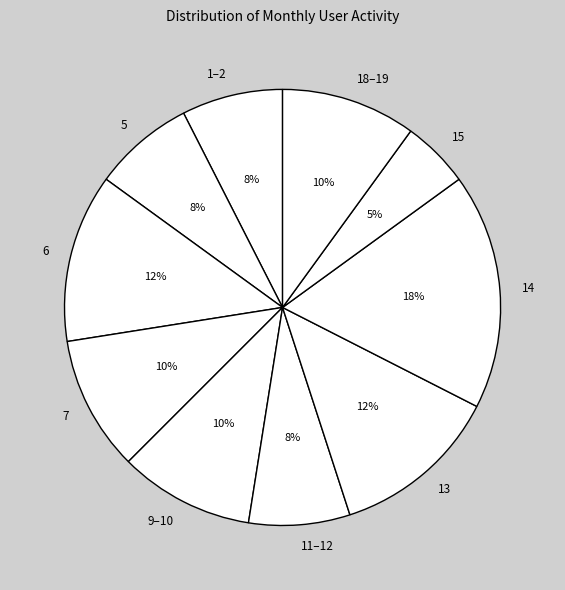

Which has a higher value, 6 or 9–10?

6